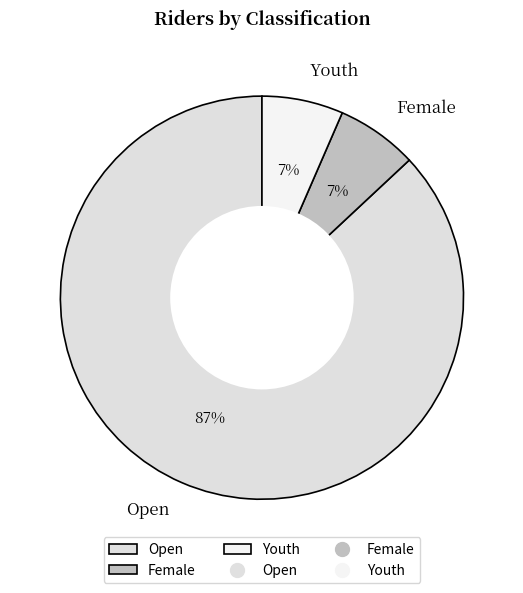

What is the largest slice in the pie chart?

Open